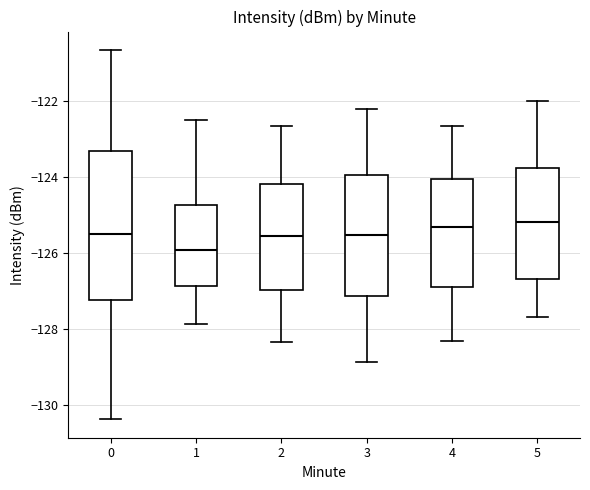

Reading left to right, read every box against the y-axis: the position of its median line, the range the box covers, and the ends of its whiskers. The values are not printed on the chart, so give them approximately, as read against the axis.

0: median -125.4, box -127.2 to -123.4, whiskers -130.4 to -120.6
1: median -126.0, box -126.8 to -124.8, whiskers -127.8 to -122.6
2: median -125.6, box -127.0 to -124.2, whiskers -128.4 to -122.6
3: median -125.6, box -127.2 to -124.0, whiskers -128.8 to -122.2
4: median -125.4, box -127.0 to -124.0, whiskers -128.4 to -122.6
5: median -125.2, box -126.6 to -123.8, whiskers -127.6 to -122.0